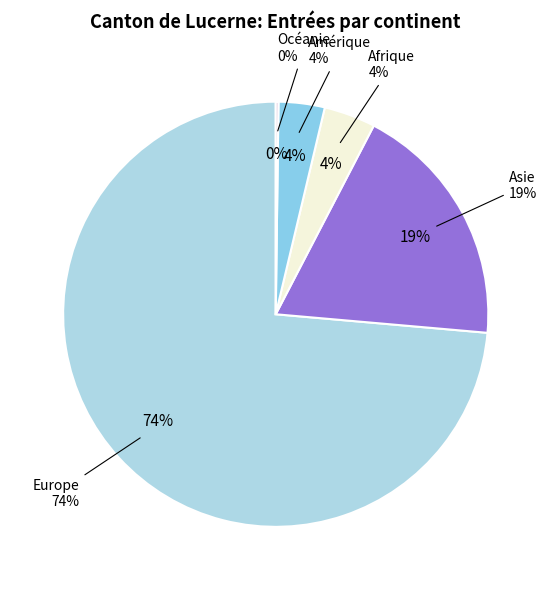

Rank the categories by value from lowest to highest.

Océanie, Amérique, Afrique, Asie, Europe